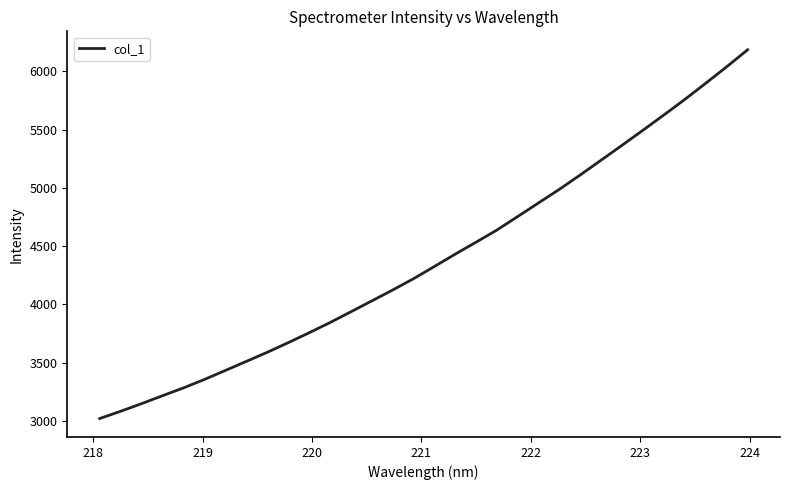

Does the chart have visible grid lines?

No